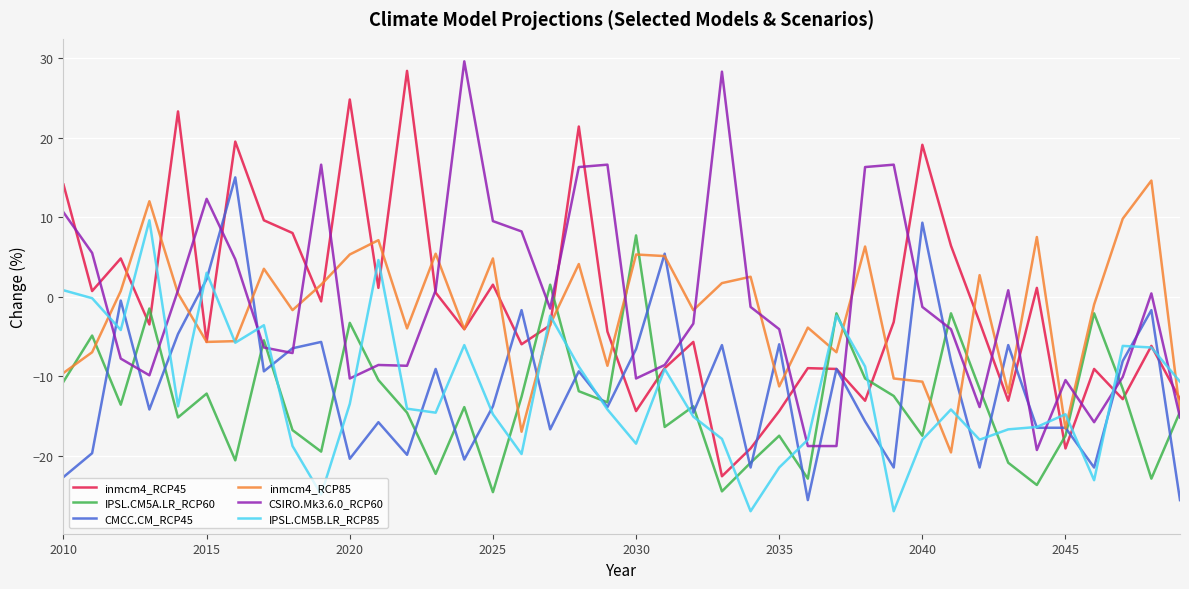

What is the lowest value of the IPSL.CM5A.LR_RCP60 series?

-24.6